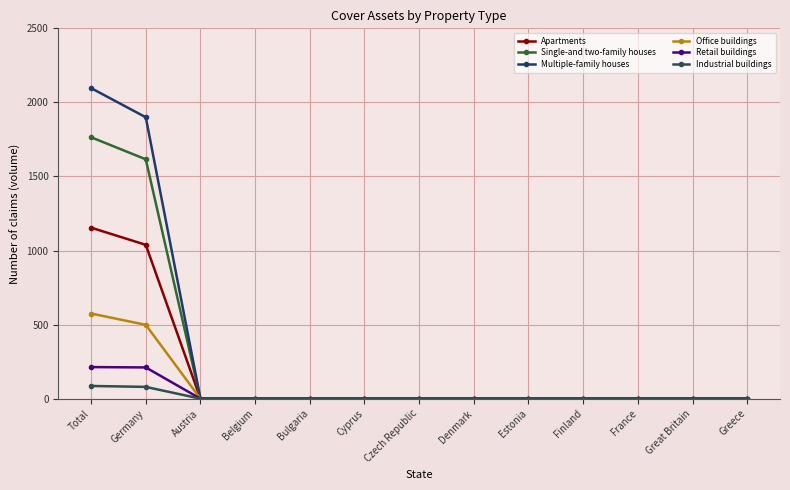

True or false: Industrial buildings has a value of 0.0 at Finland.

True